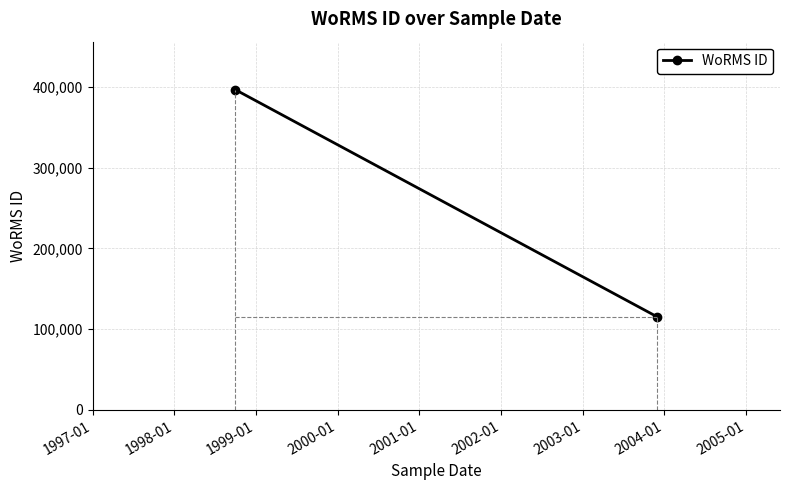

What is the sum of all values?

511352